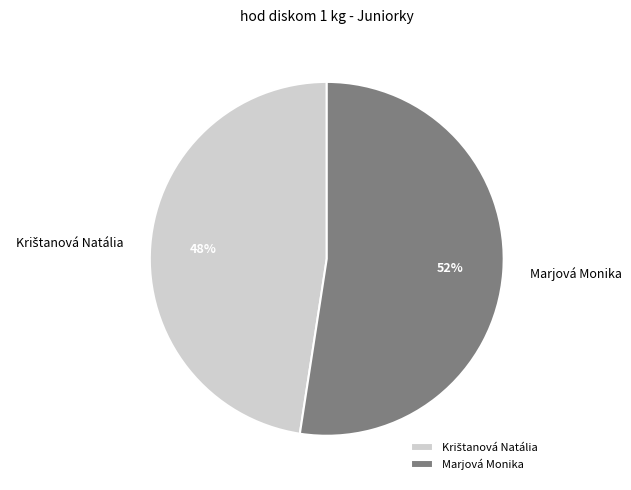

True or false: Marjová Monika accounts for 52% of the total.

True